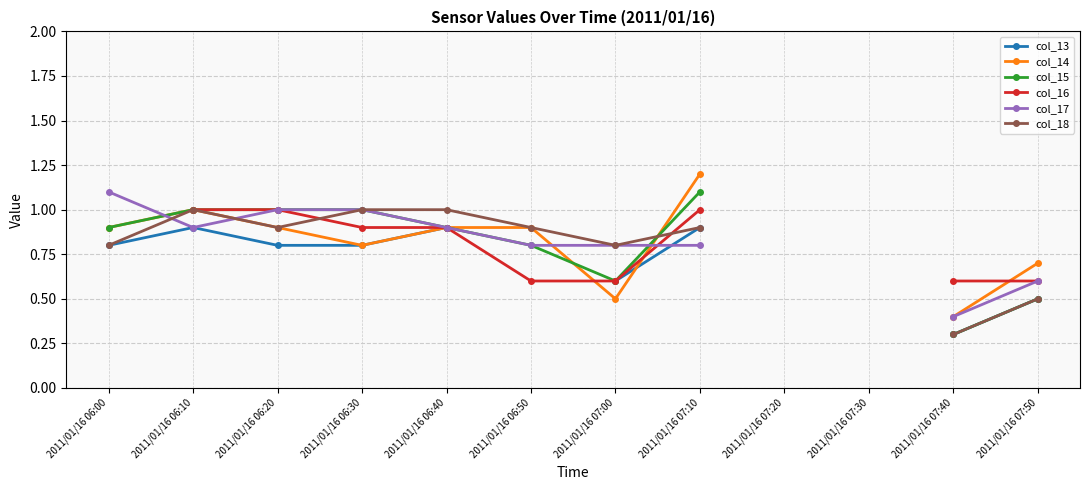

What is the maximum value shown in the chart?

1.2